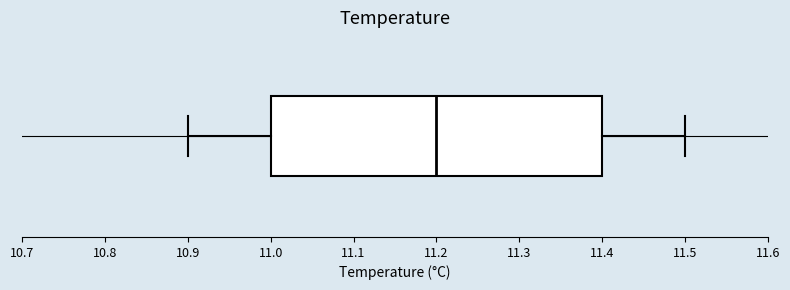

Transcribe this box plot: give where the median line is, the range the box spans, and where the two whiskers end, as read against the x-axis. The values are not printed on the chart, so give them approximately, as read against the axis.

median 11.2, box 11.0 to 11.4, whiskers 10.9 to 11.5